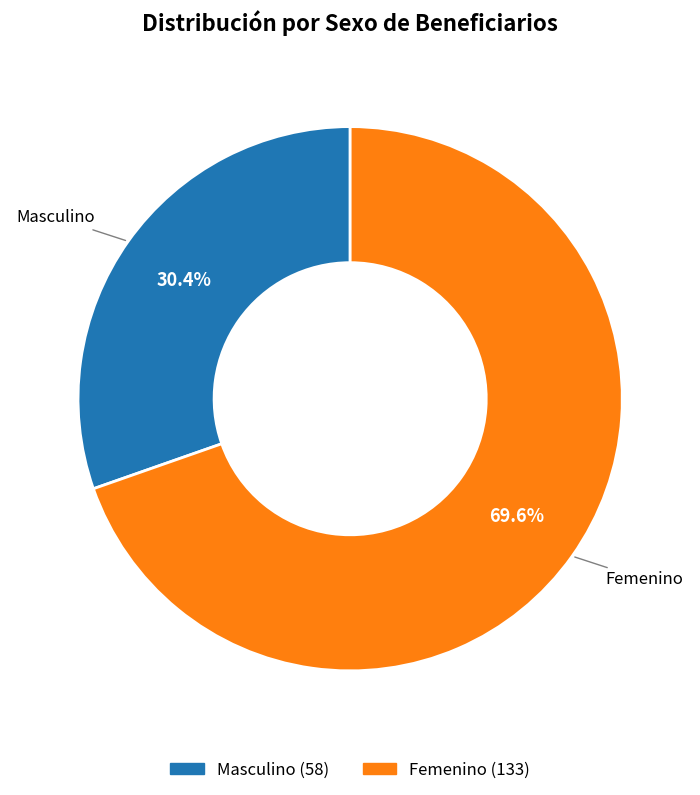

Rank the categories by value from lowest to highest.

Masculino, Femenino